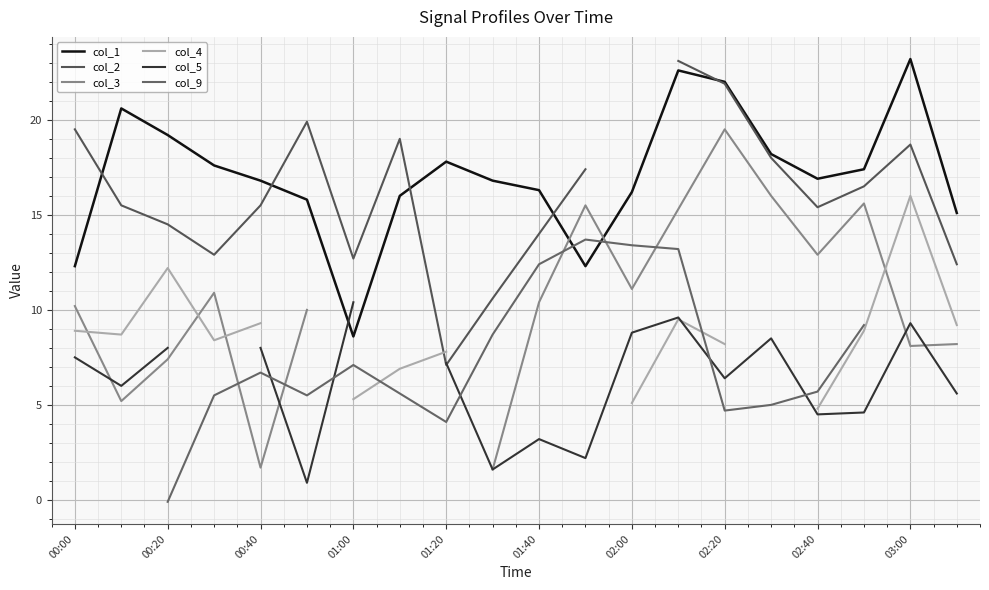

The col_1 series shows 22.1 at 02:40. True or false?

False